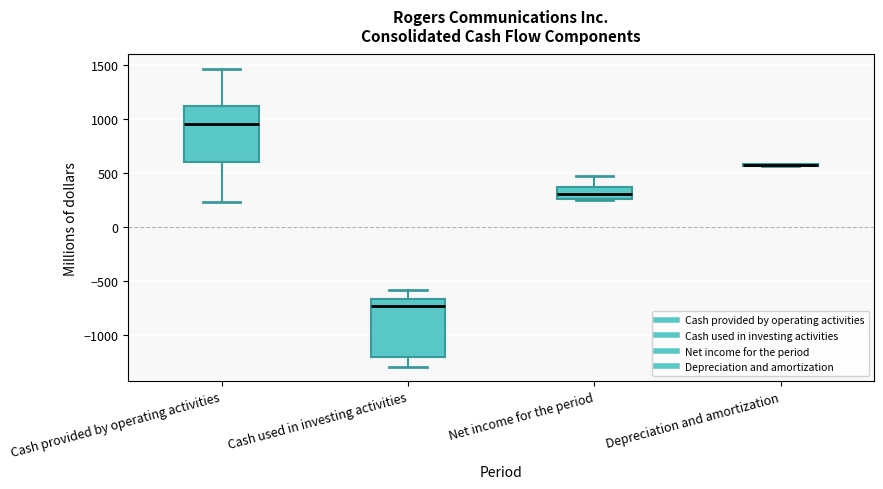

Reading left to right, read every box against the y-axis: the position of its median line, the range the box covers, and the ends of its whiskers. The values are not printed on the chart, so give them approximately, as read against the axis.

Cash provided by operating activities: median 950, box 600 to 1100, whiskers 250 to 1450
Cash used in investing activities: median -750, box -1200 to -650, whiskers -1300 to -600
Net income for the period: median 300, box 250 to 350, whiskers 250 to 450
Depreciation and amortization: box collapsed to a line at 550, whiskers 550 to 600